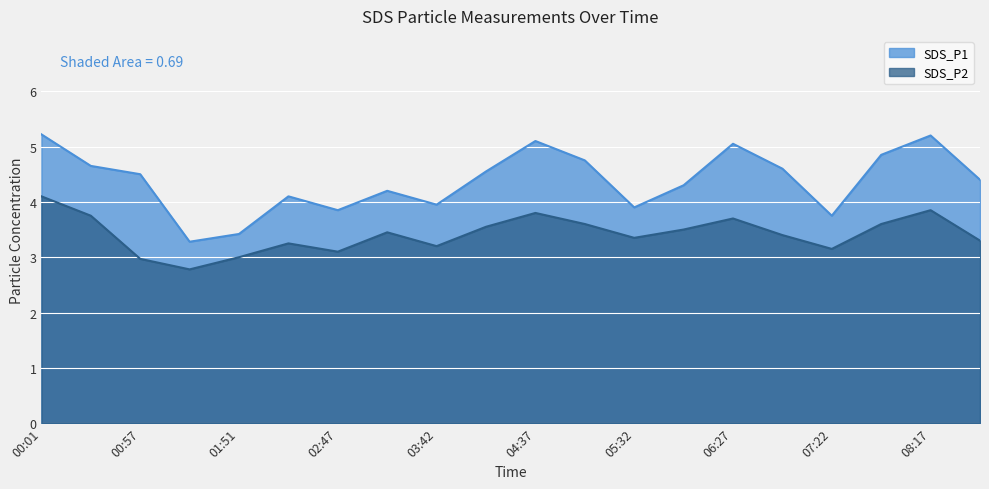

Reading right to left, what are all the values shown in this chart?

SDS_P1: 4.4	5.2	4.8	3.8	4.6	5.0	4.3	3.9	4.8	5.1	4.5	4.0	4.2	3.9	4.1	3.4	3.3	4.5	4.7	5.2
SDS_P2: 3.3	3.9	3.6	3.1	3.4	3.7	3.5	3.4	3.6	3.8	3.5	3.2	3.5	3.1	3.2	3.0	2.8	3.0	3.8	4.1